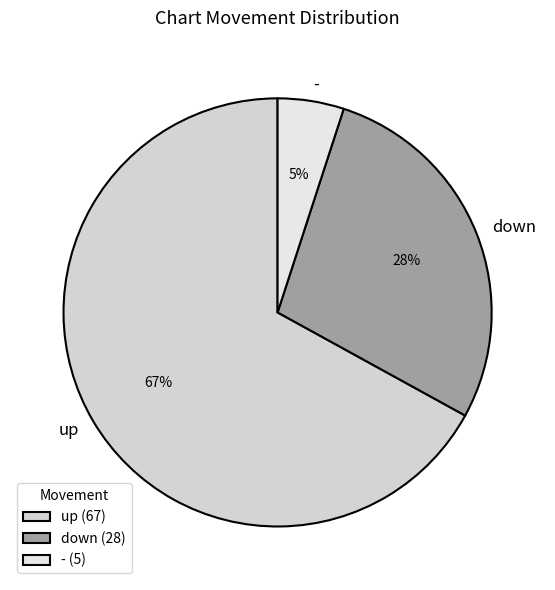

Is there a majority slice in this chart?

Yes